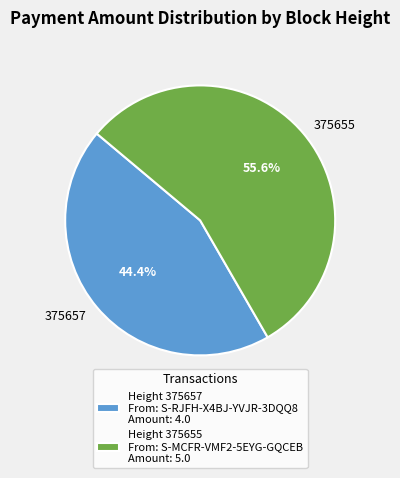

How many slices are in this pie chart?

2